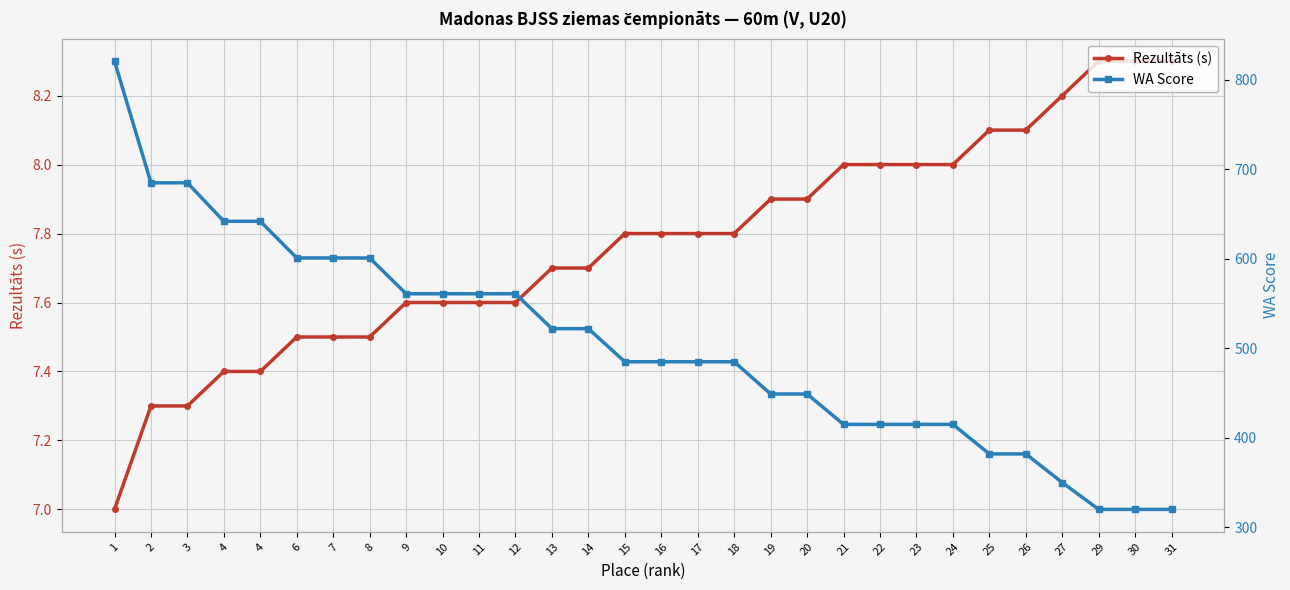

True or false: Rezultāts (s) has more than 0 interior local peaks.

False